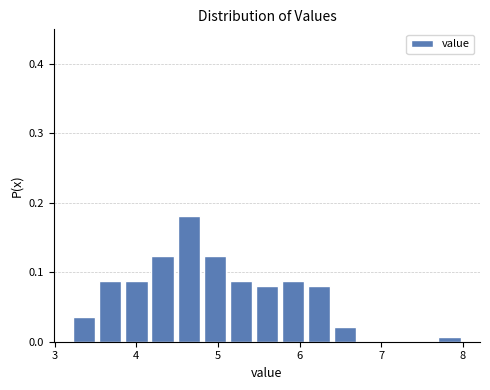

Around what value on the x-axis is the tallest bar? Give the approximate position of its centre, as read against the axis.

4.6